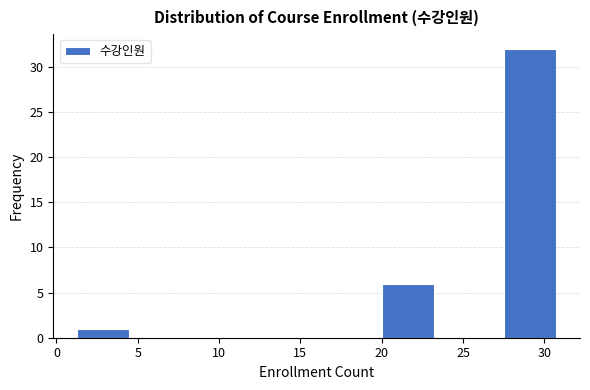

Which range on the x-axis has the tallest bar?

27.25 to 31.00